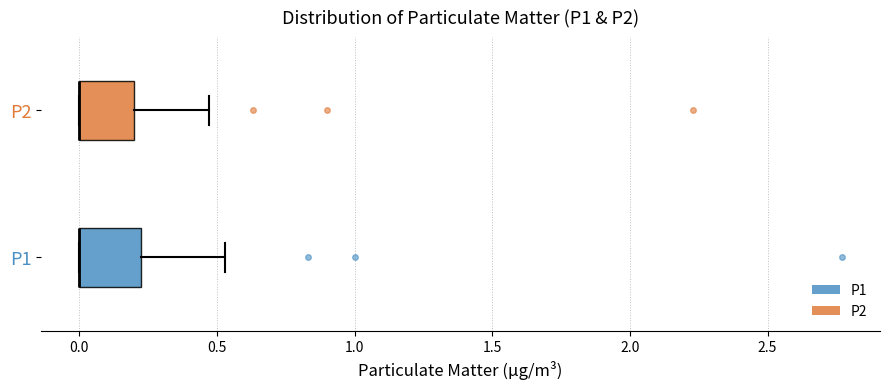

Reading bottom to top, read every box against the x-axis: the position of its median line, the range the box covers, and the ends of its whiskers. The values are not printed on the chart, so give them approximately, as read against the axis.

P1: median 0.00 (drawn on the box's left edge), box 0.00 to 0.25, whiskers 0.00 to 0.55
P2: median 0.00 (drawn on the box's left edge), box 0.00 to 0.20, whiskers 0.00 to 0.45